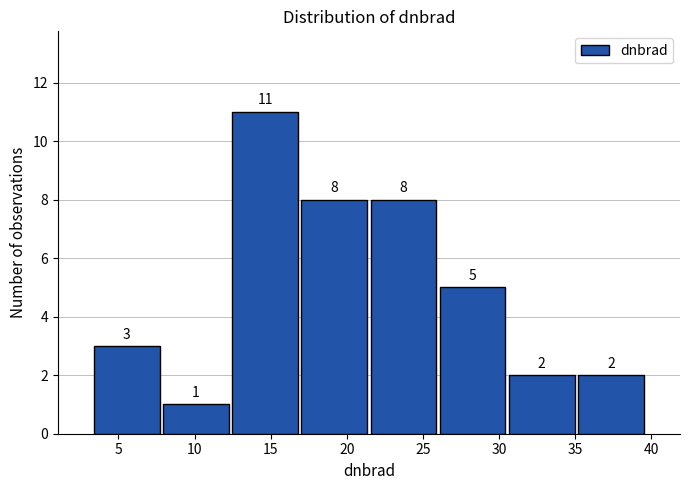

Reading left to right, transcribe this chart: for each bar, give the range it covers on the x-axis and its height. The bar edges are not printed on the chart, so give them approximately, as read against the axis.

3.5 to 8.0: 3
8.0 to 12.5: 1
12.5 to 17.0: 11
17.0 to 21.5: 8
21.5 to 26.0: 8
26.0 to 30.5: 5
30.5 to 35.0: 2
35.0 to 39.5: 2